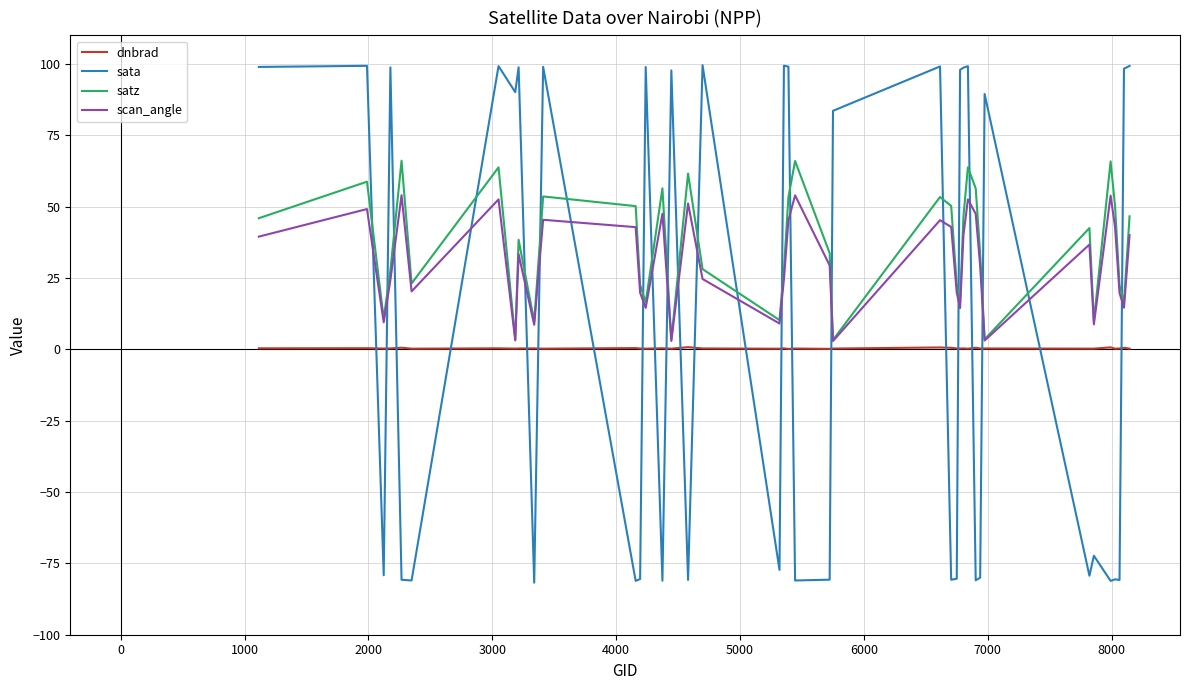

Which series has the widest spread of values?

sata